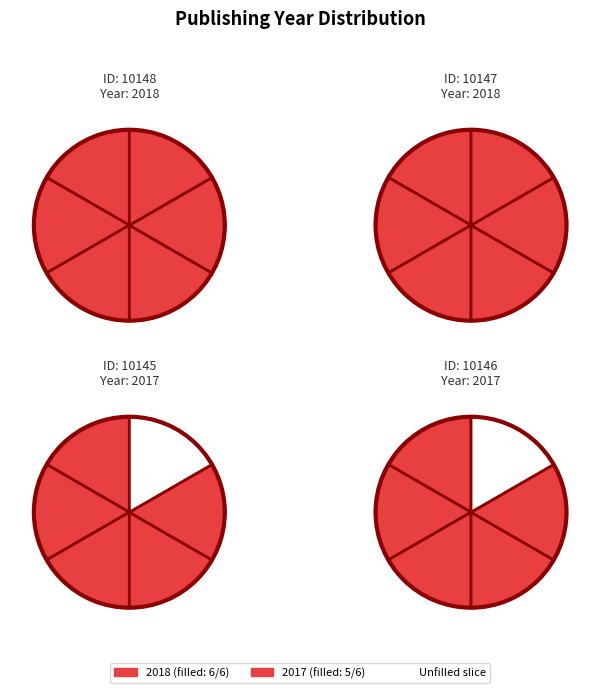

What is the largest slice in the pie chart?

10148